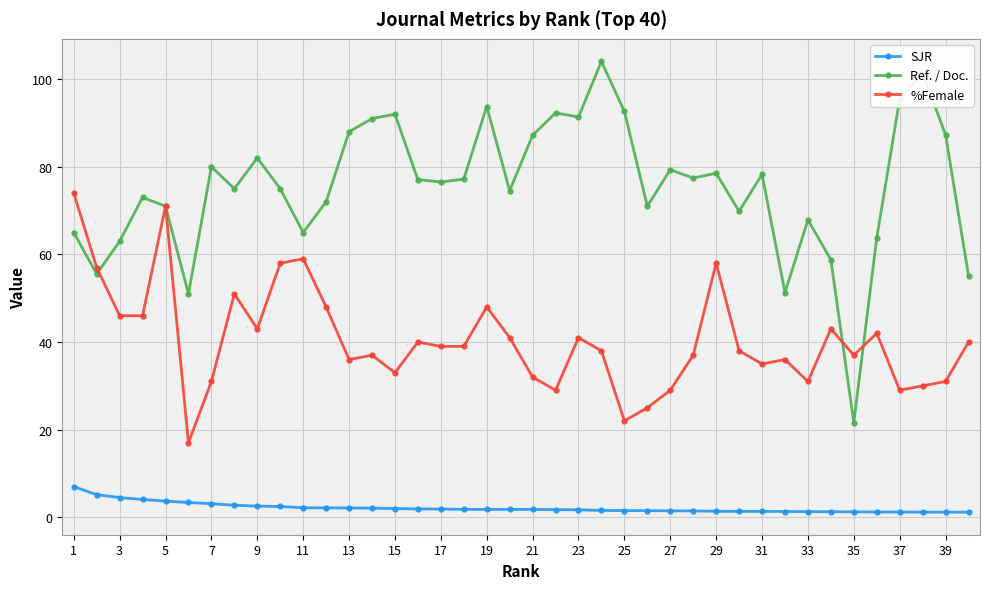

True or false: %Female has more than 0 points higher than both neighbors.

True